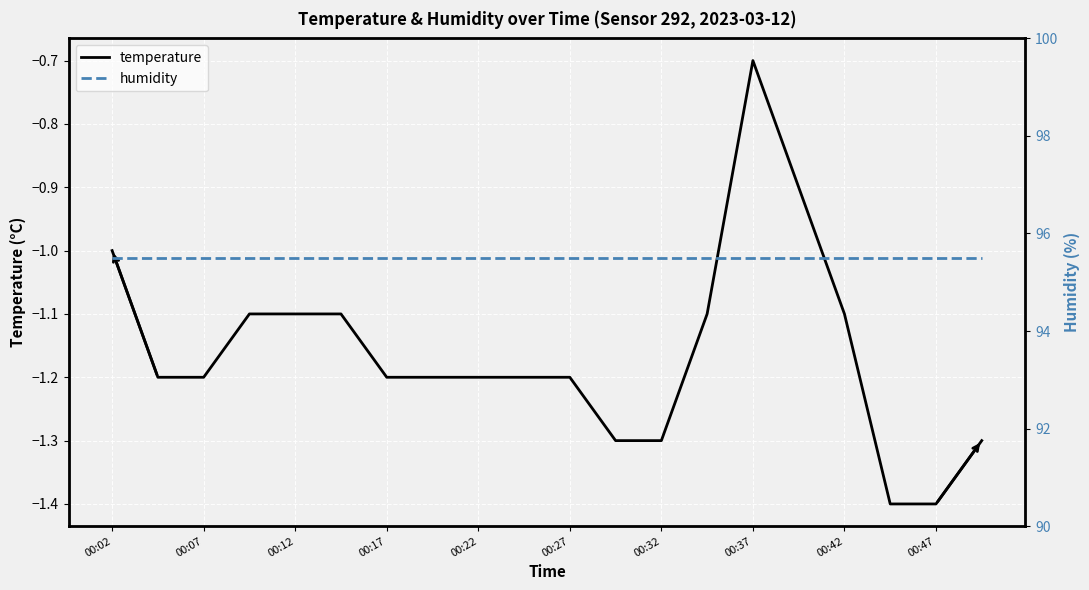

Reading left to right, extract all data points from this chart.

temperature: -1.0	-1.2	-1.2	-1.1	-1.1	-1.1	-1.2	-1.2	-1.2	-1.2	-1.2	-1.3	-1.3	-1.1	-0.7	-0.9	-1.1	-1.4	-1.4	-1.3
humidity: 95.5	95.5	95.5	95.5	95.5	95.5	95.5	95.5	95.5	95.5	95.5	95.5	95.5	95.5	95.5	95.5	95.5	95.5	95.5	95.5